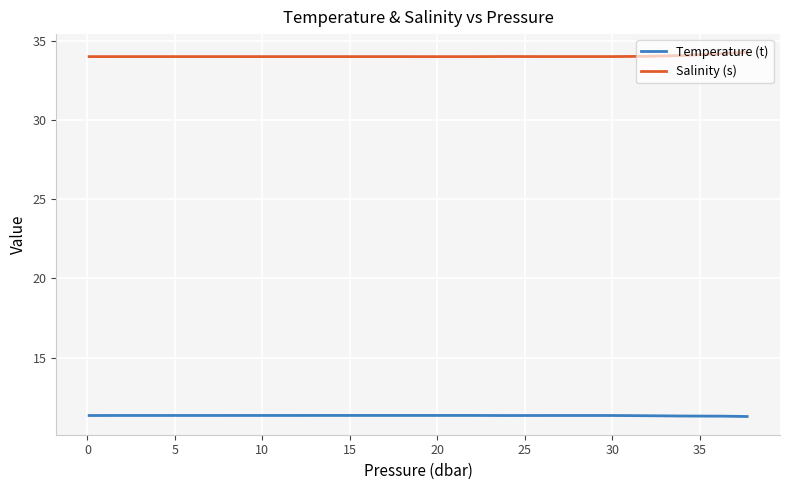

True or false: Salinity (s) and Temperature (t) intersect in this chart.

False